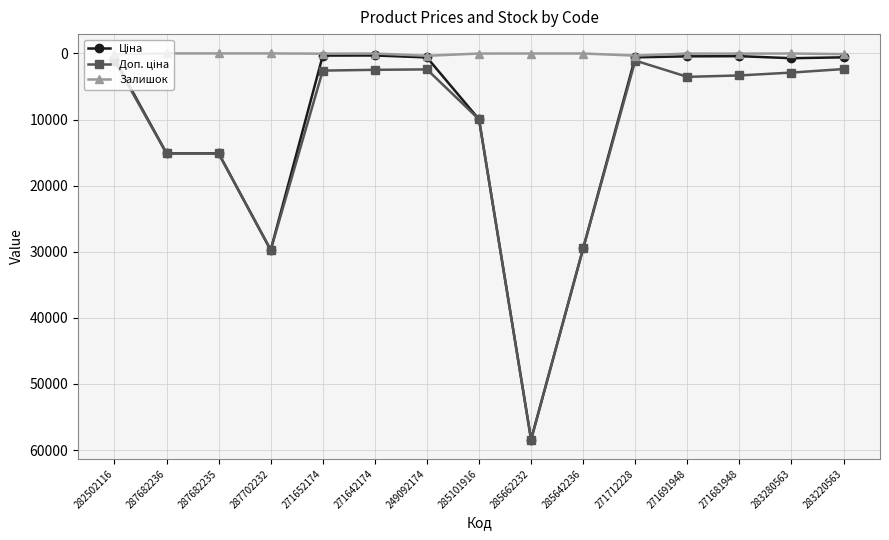

At which category is the sum across all series the highest?

285662232